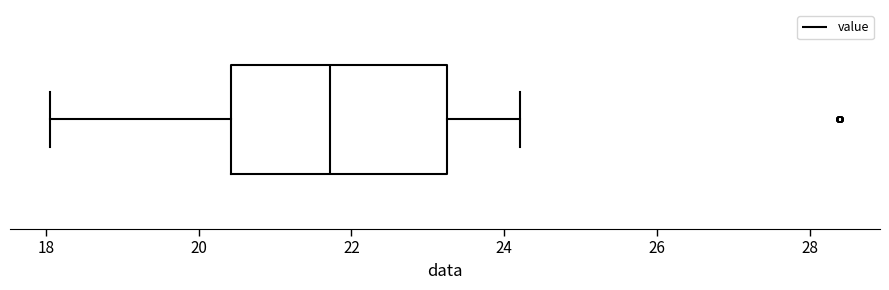

Transcribe this box plot: give where the median line is, the range the box spans, and where the two whiskers end, as read against the x-axis. The values are not printed on the chart, so give them approximately, as read against the axis.

median 21.8, box 20.4 to 23.2, whiskers 18.0 to 24.2